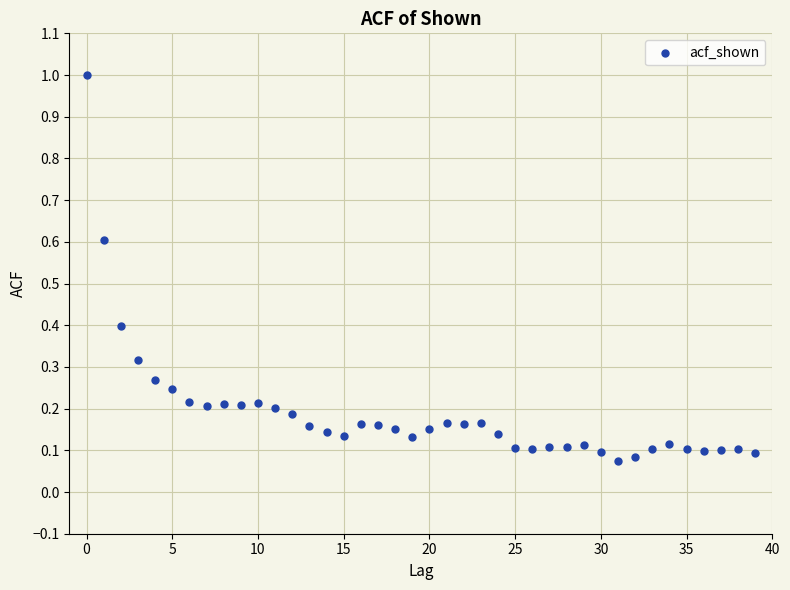

What is the range of Y values (max minus min)?

0.9